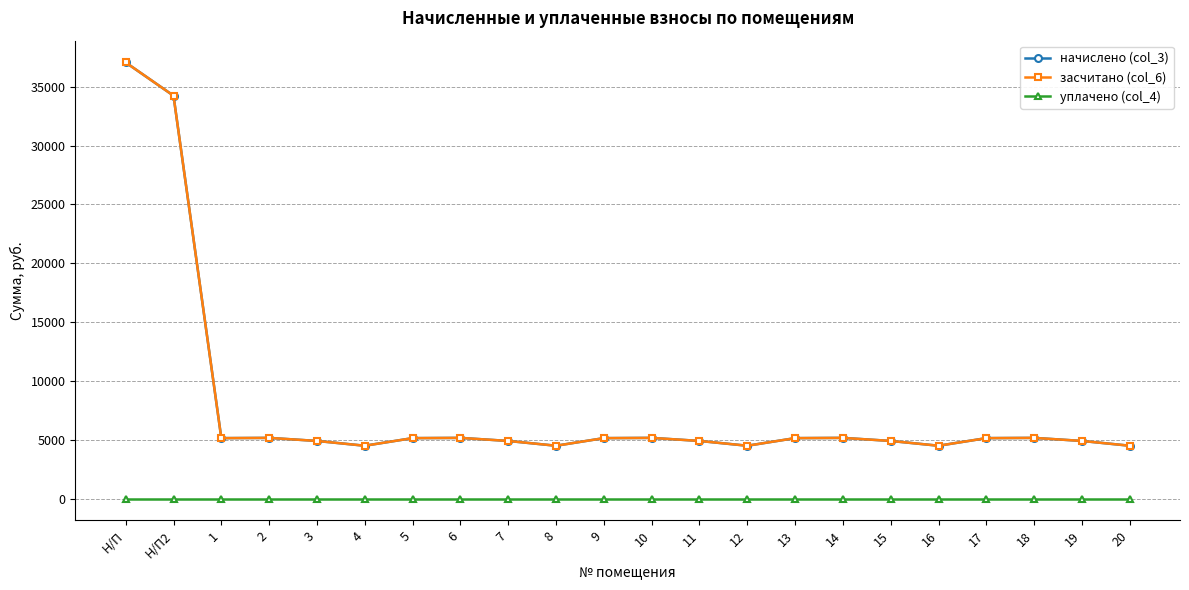

True or false: начислено (col_3) and уплачено (col_4) cross at least once.

False